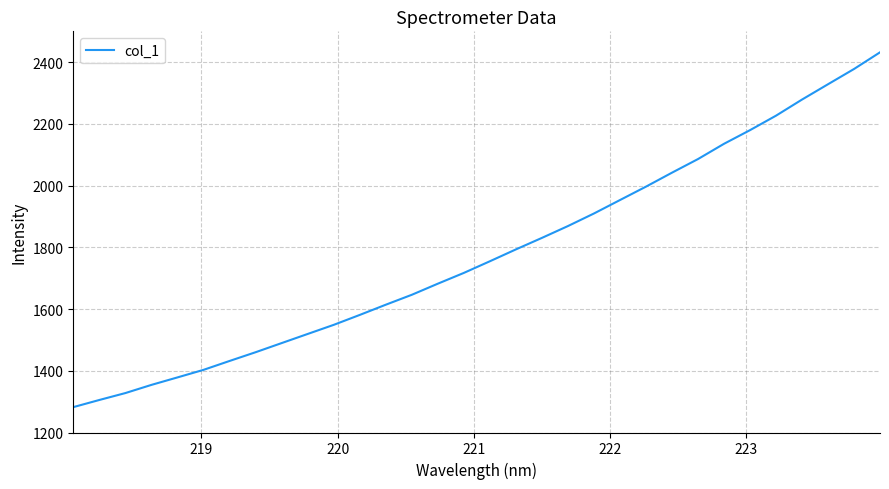

What is the greatest value displayed?

2432.0